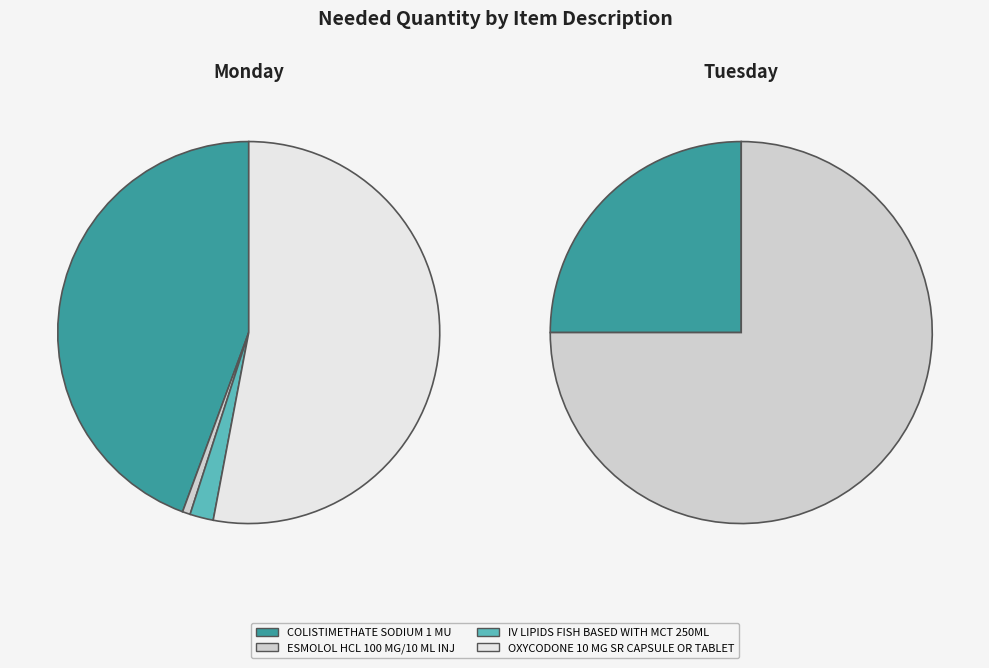

True or false: ESMOLOL HCL 100 MG/10 ML INJ accounts for 9% of the total.

False